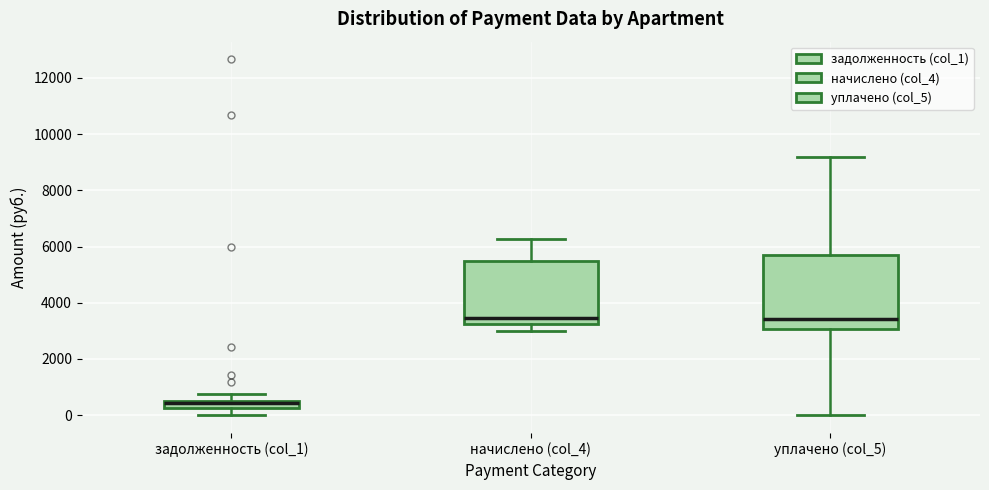

Which box is the tallest, from its lower edge to its upper edge?

уплачено (col_5)